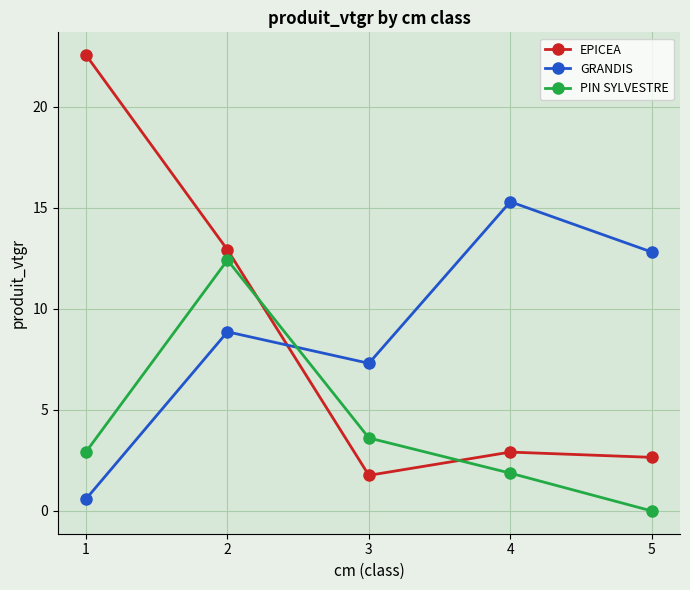

Does the chart display data point markers on the line(s)?

Yes